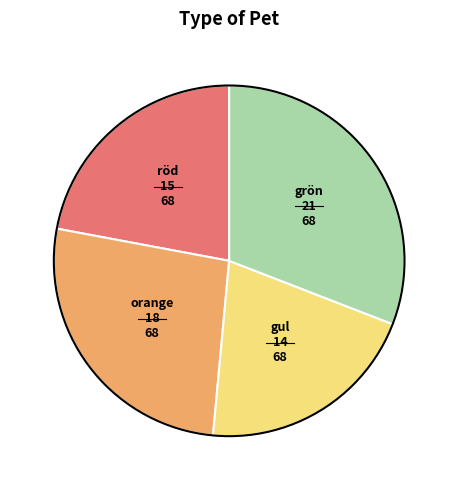

Is there a majority slice in this chart?

No